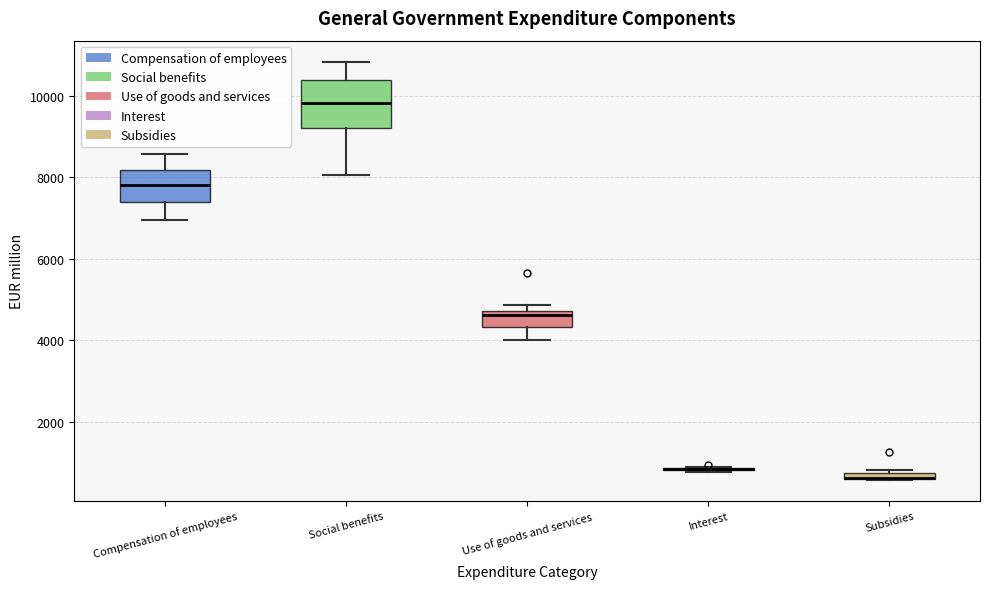

Which box is the tallest, from its lower edge to its upper edge?

Social benefits